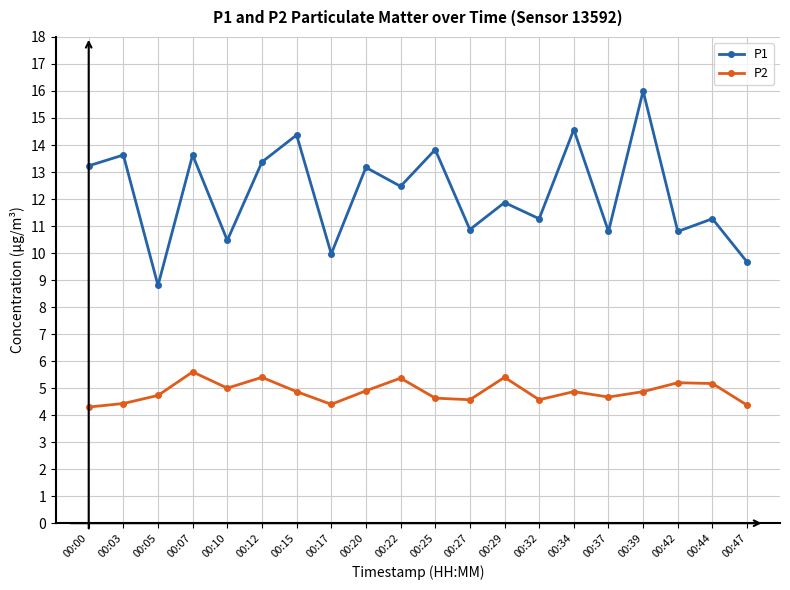

True or false: P2 and P1 cross at least once.

False